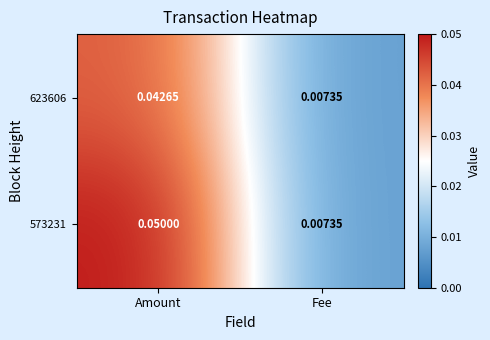

List the labels in order of 623606 value, smallest first.

Fee, Amount